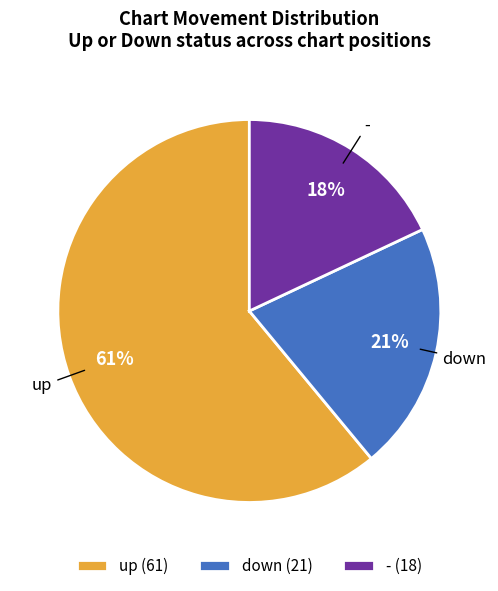

To the nearest percent, what is the average slice percentage?

33%